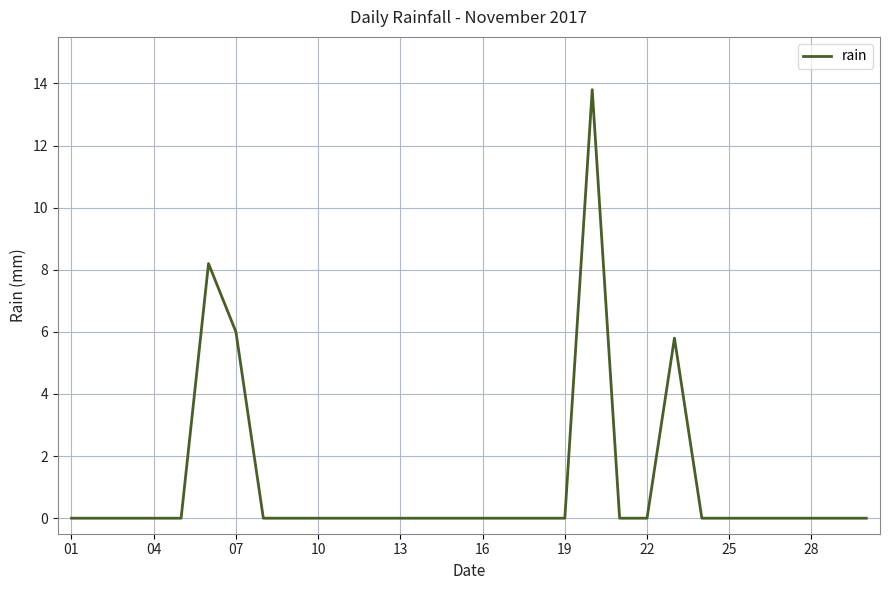

What is the difference between the maximum and minimum values?

13.8